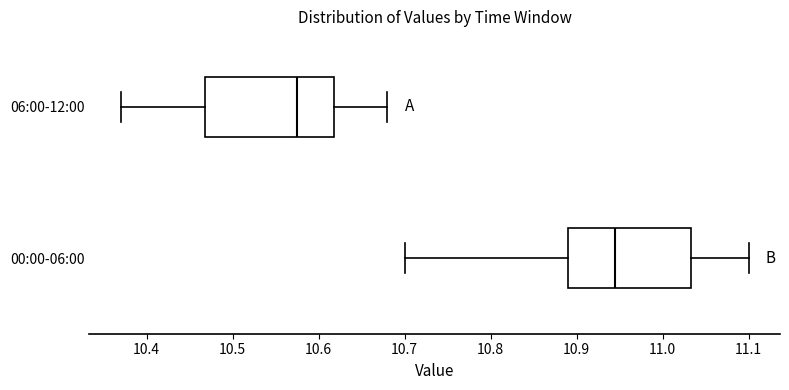

Where is the right edge of the box for 00:00-06:00 on the x-axis? The values are not printed on the chart, so give them approximately, as read against the axis.

11.03